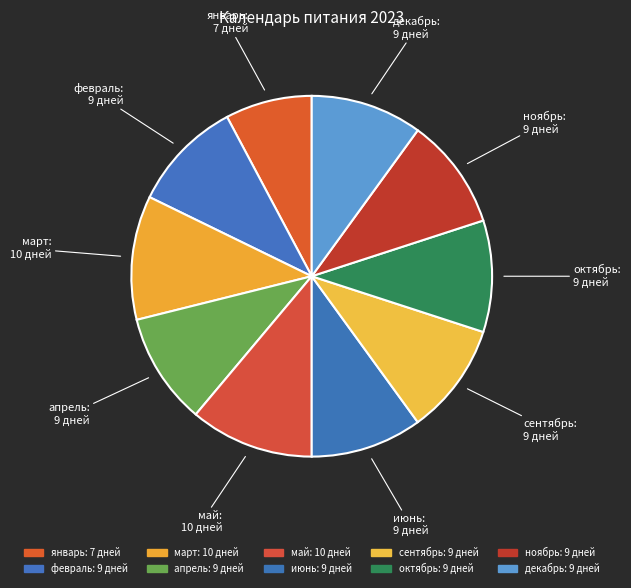

Approximately how many times larger is the value at март: 10 дней compared to декабрь: 9 дней?

1.1